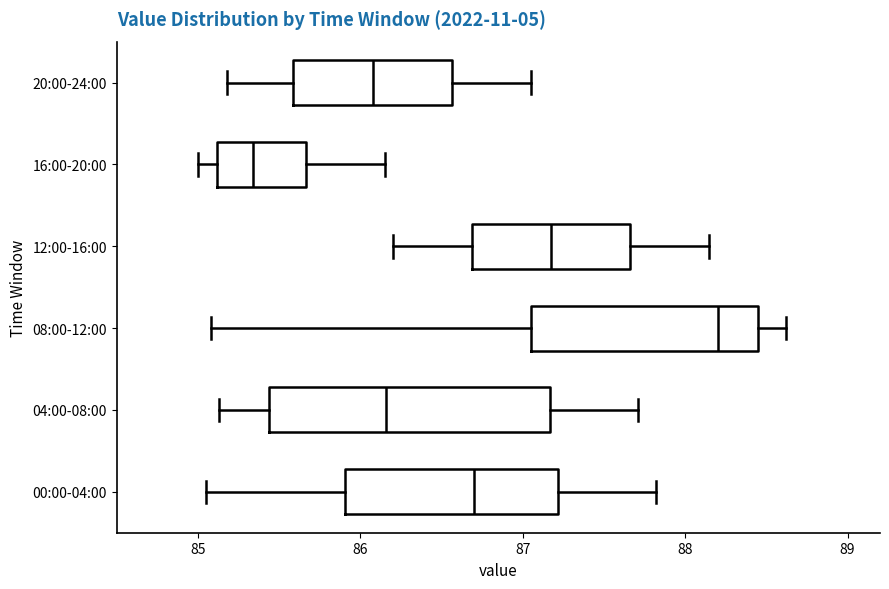

Reading bottom to top, transcribe this box plot: for each box, give where its median line is, the range the box spans, and where its two whiskers end, as read against the x-axis. The values are not printed on the chart, so give them approximately, as read against the axis.

00:00-04:00: median 86.7, box 85.9 to 87.2, whiskers 85.1 to 87.8
04:00-08:00: median 86.2, box 85.4 to 87.2, whiskers 85.1 to 87.7
08:00-12:00: median 88.2, box 87.1 to 88.5, whiskers 85.1 to 88.6
12:00-16:00: median 87.2, box 86.7 to 87.7, whiskers 86.2 to 88.2
16:00-20:00: median 85.3, box 85.1 to 85.7, whiskers 85.0 to 86.2
20:00-24:00: median 86.1, box 85.6 to 86.6, whiskers 85.2 to 87.1